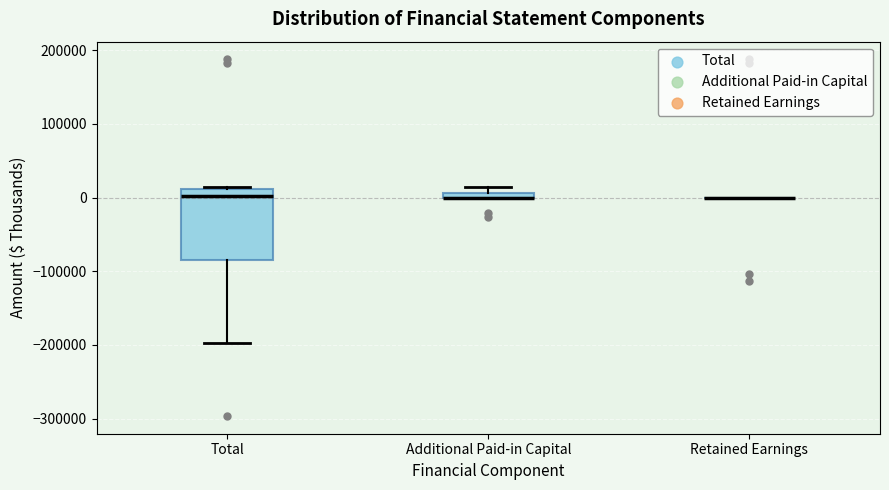

Where is the upper edge of the box for Additional Paid-in Capital on the y-axis? The values are not printed on the chart, so give them approximately, as read against the axis.

10000